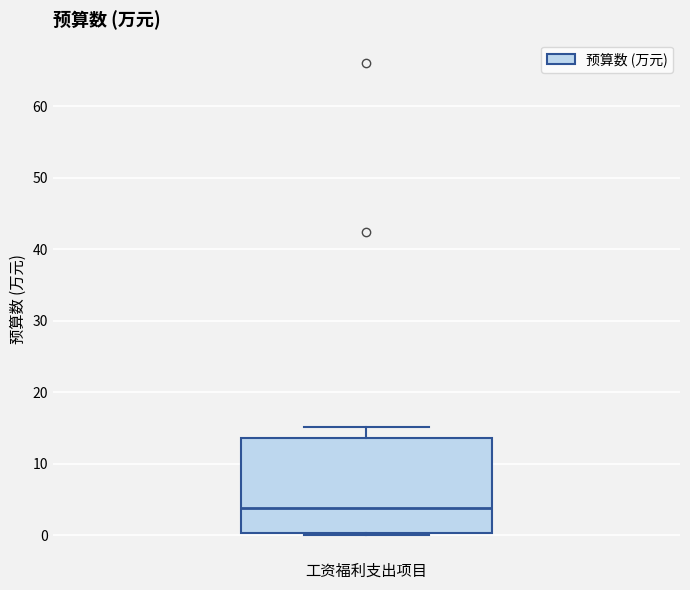

Read this box plot against the y-axis: the position of the median line, the range covered by the box, and the ends of both whiskers. The values are not printed on the chart, so give them approximately, as read against the axis.

median 4, box 0 to 14, whiskers 0 to 15